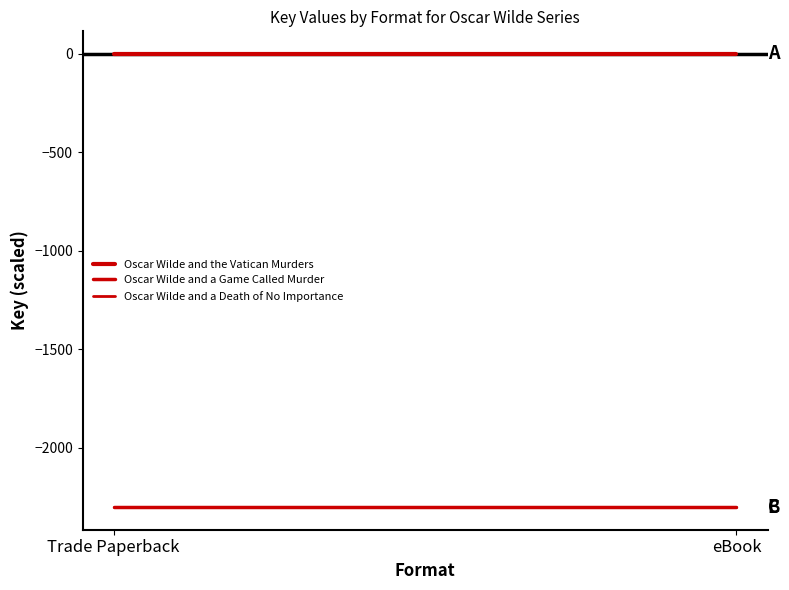

Where is Oscar Wilde and a Game Called Murder nearest to the value -2300?

Trade Paperback